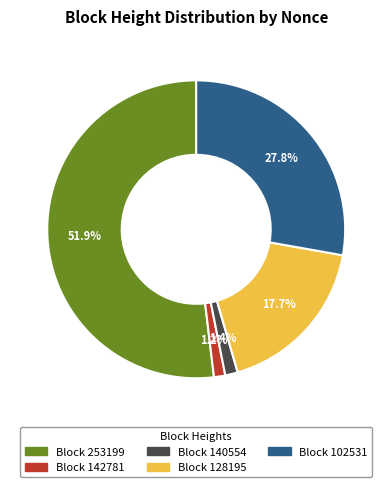

How many segments does this pie chart have?

5